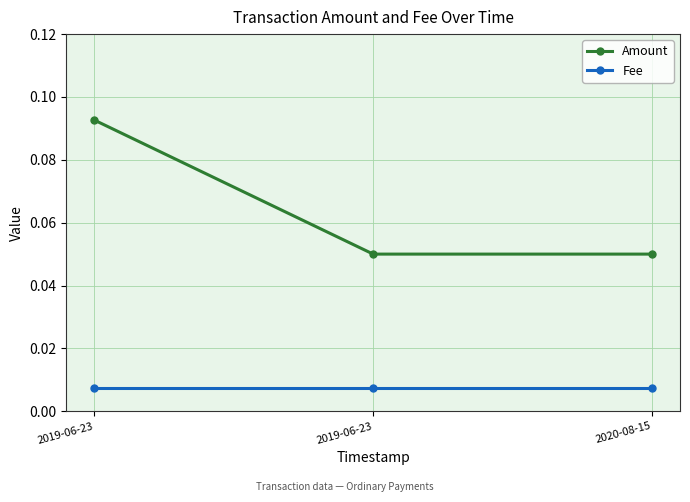

Is it true that Fee equals 0.0 at 2019-06-23?

False